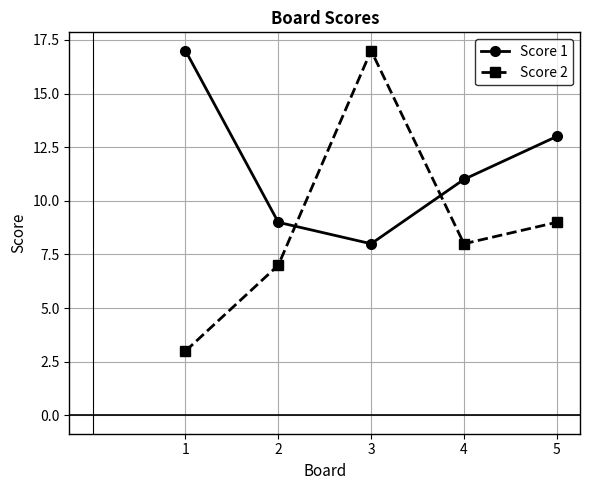

Where is Score 2 nearest to the value 10?

5